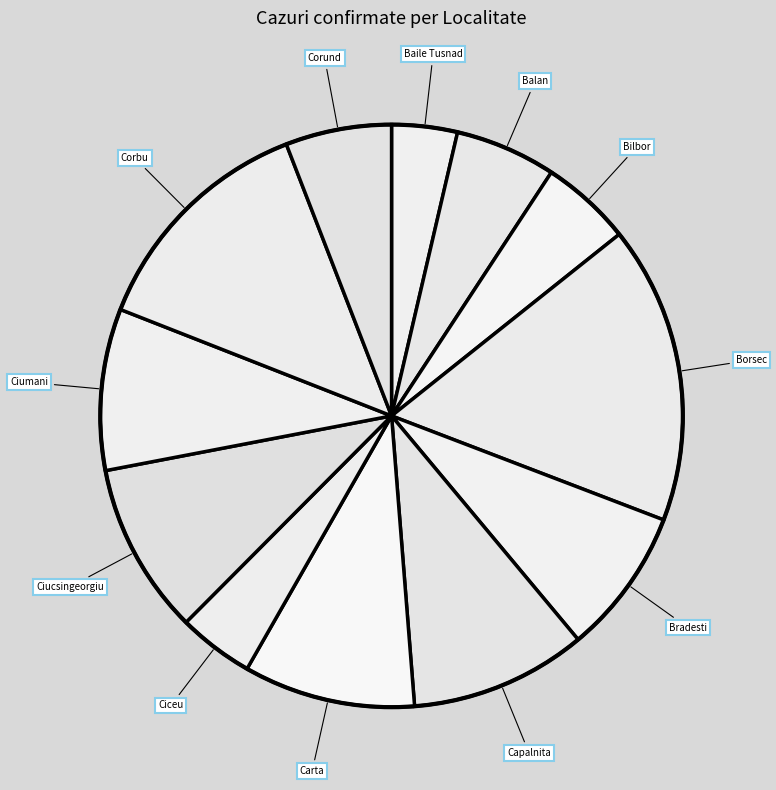

Combined, do Bradesti and Corbu account for over 50%?

No